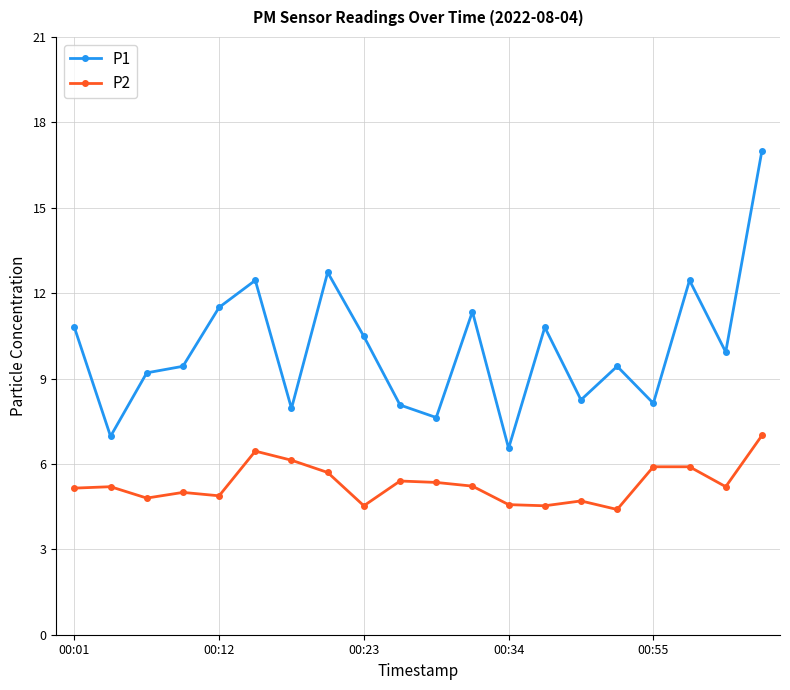

What is the value of the P1 point at the 5th from the left?

11.5